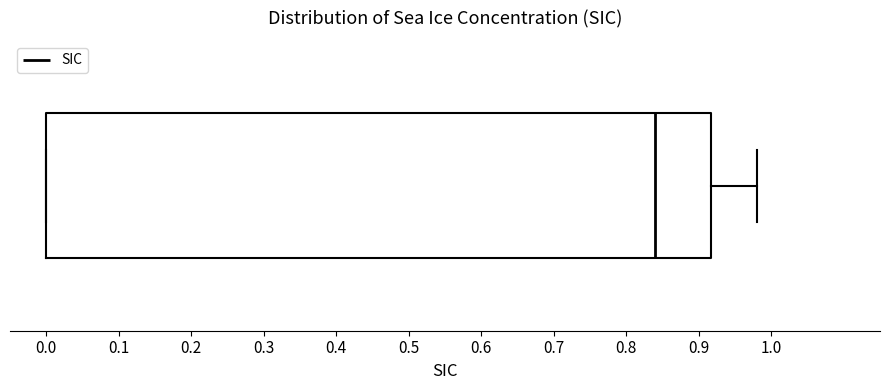

Transcribe this box plot: give where the median line is, the range the box spans, and where the two whiskers end, as read against the x-axis. The values are not printed on the chart, so give them approximately, as read against the axis.

median 0.84, box 0.00 to 0.92, whiskers 0.00 to 0.98